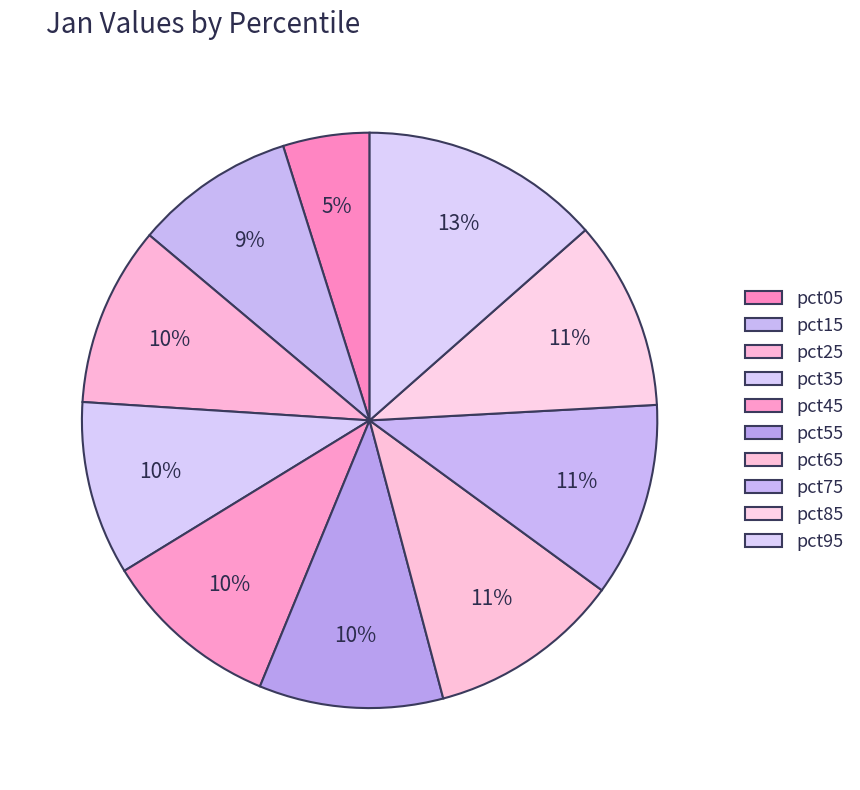

How many slices are in this pie chart?

10